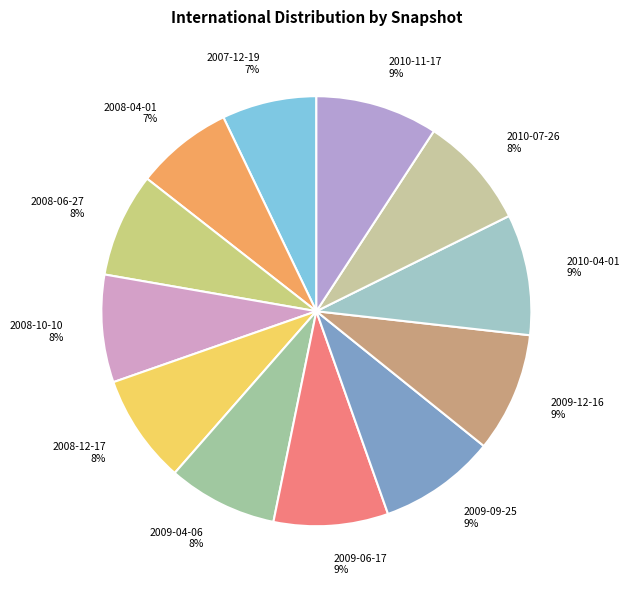

Does 2008-10-10 represent more than half of the total?

No